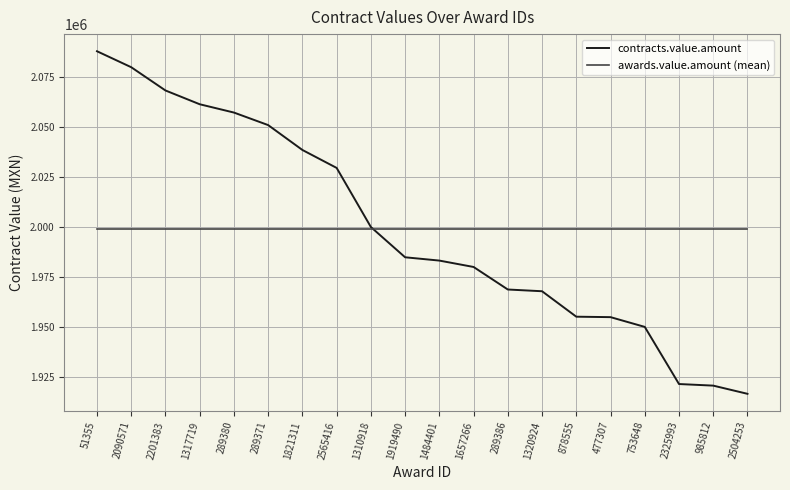

What is the minimum value shown in the chart?

1916500.0